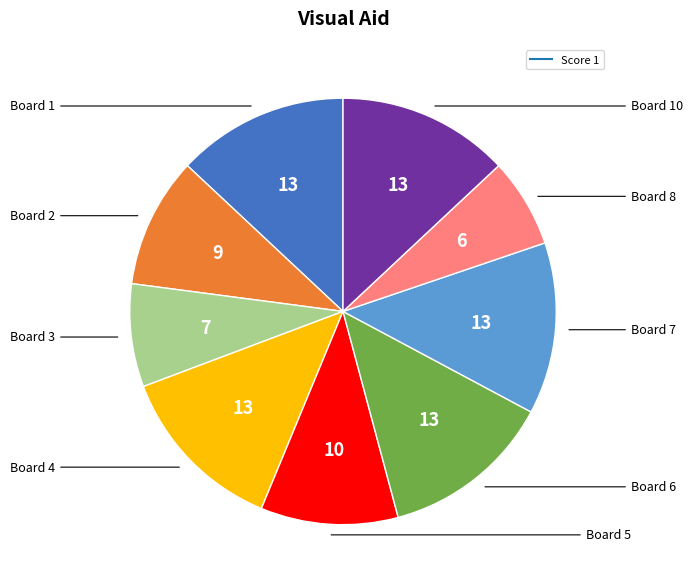

Does any single category account for the majority?

No